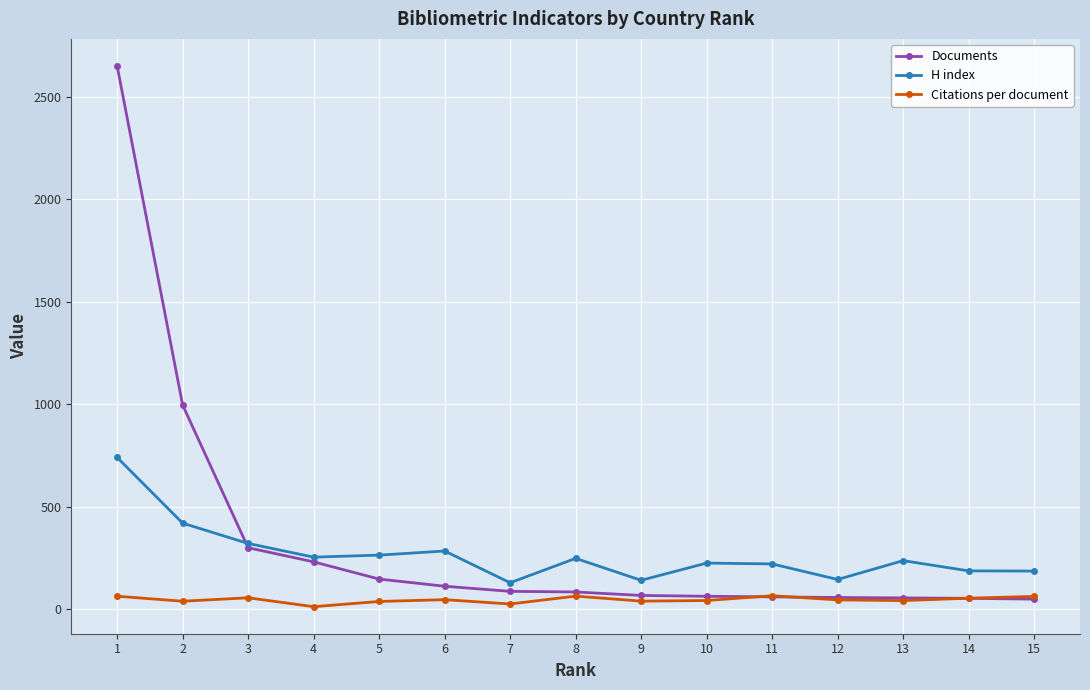

What is the difference between the maximum and minimum values in the Documents series?

2604.0